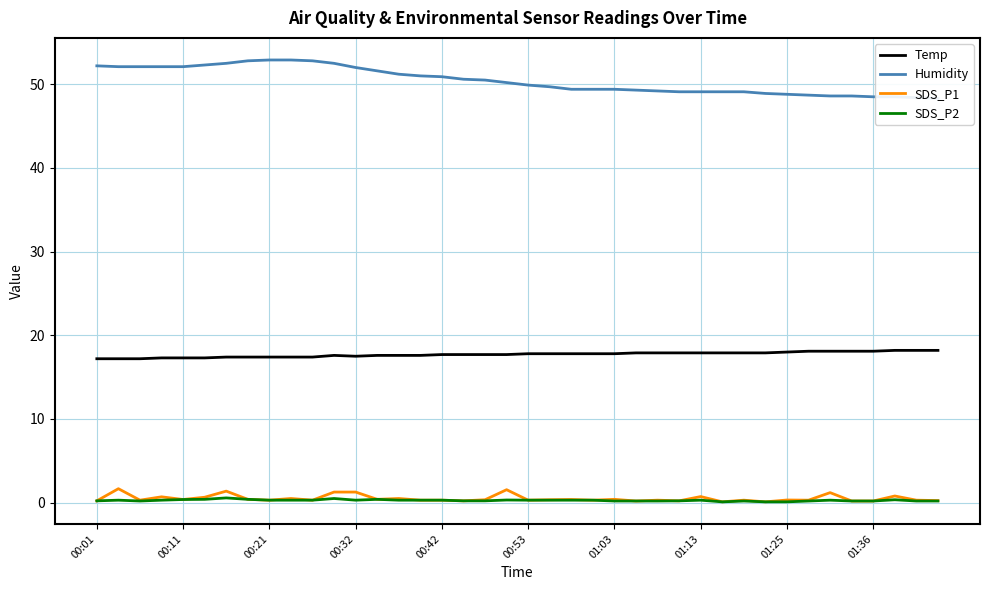

True or false: Humidity and SDS_P1 cross at least once.

False